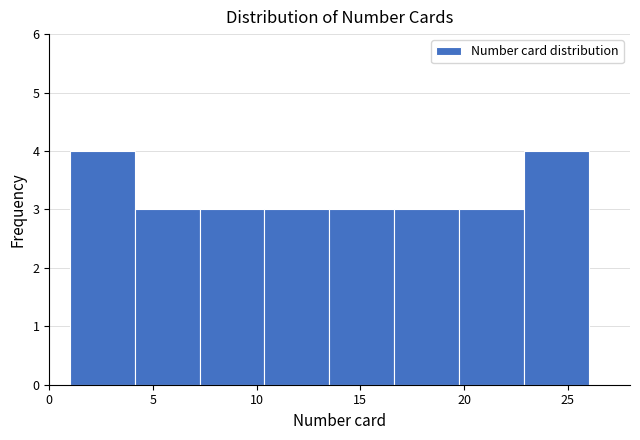

What is the height of the bar covering 13.5 to 16.5 on the x-axis? Neither the bar edges nor the heights are printed on the chart, so give them approximately, as read against the axes.

3